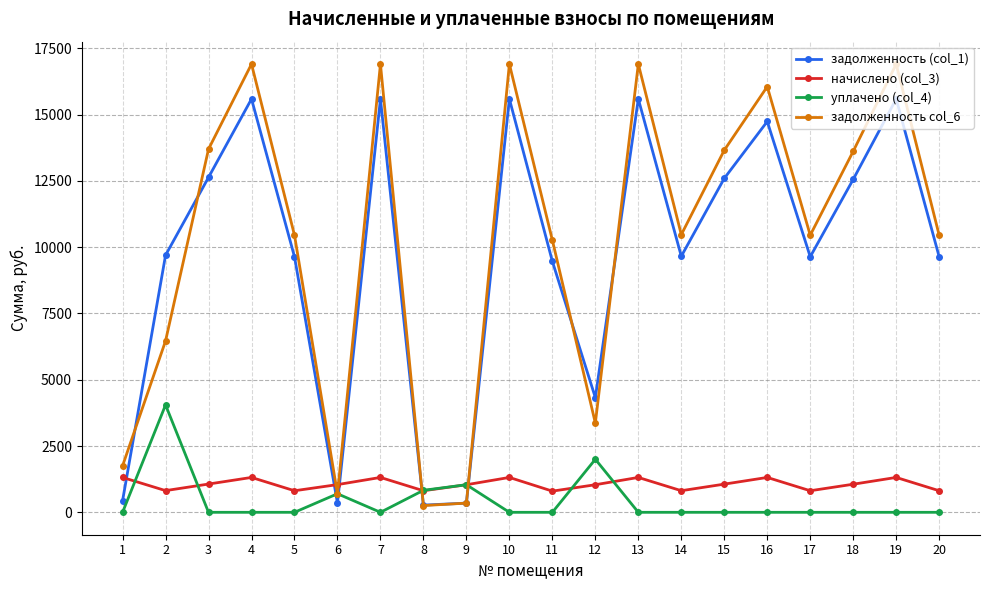

Where is the first local minimum for начислено (col_3)?

2